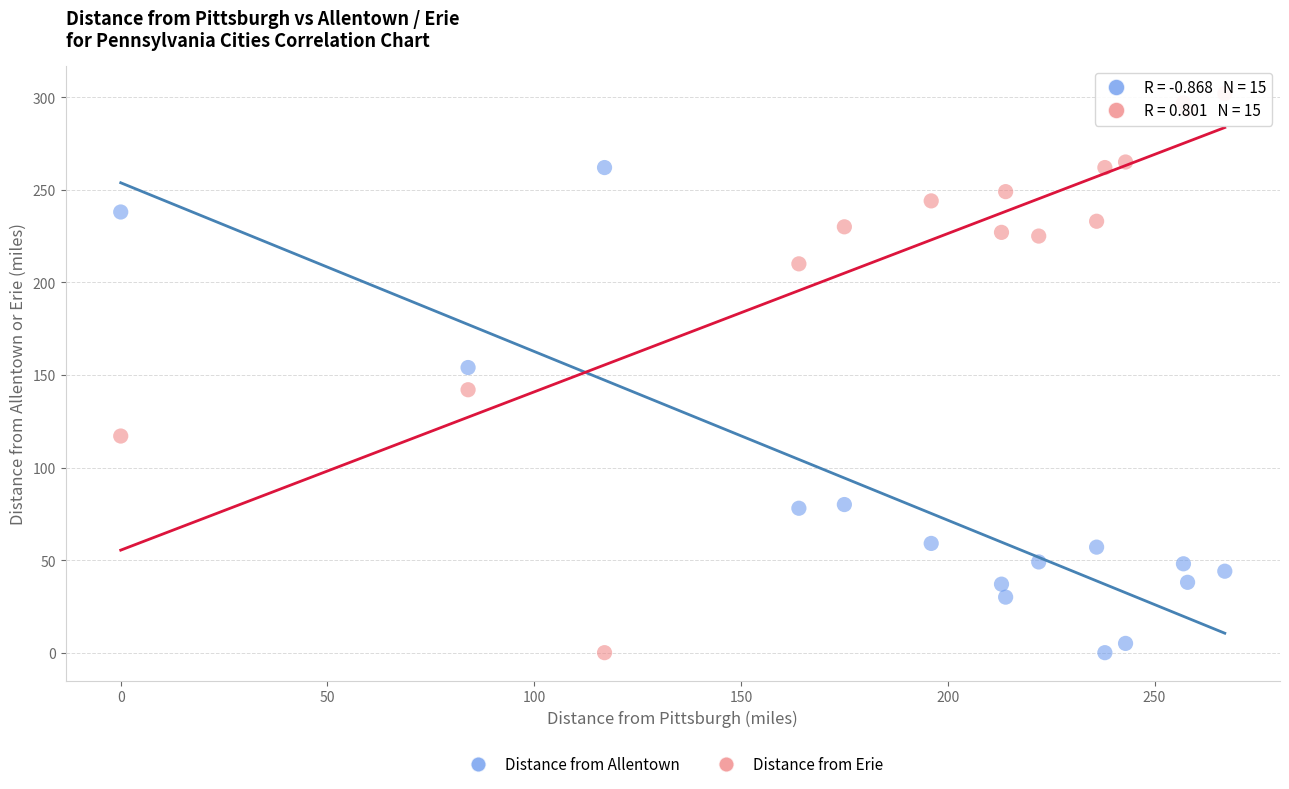

What is the X range (max minus min) for the scatter plot?

267